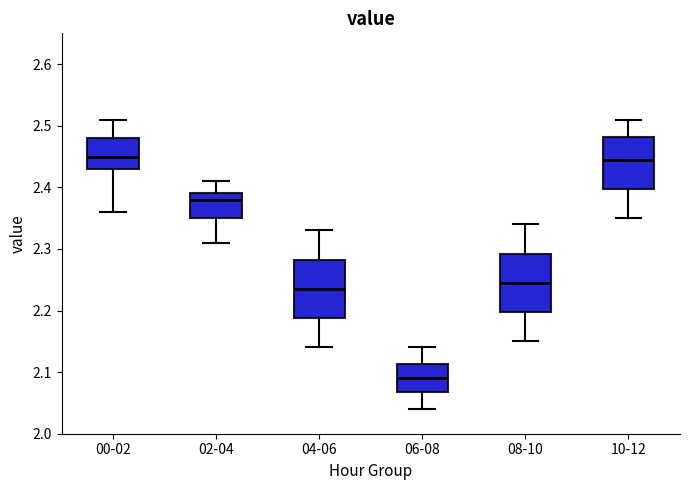

Reading left to right, read every box against the y-axis: the position of its median line, the range the box covers, and the ends of its whiskers. The values are not printed on the chart, so give them approximately, as read against the axis.

00-02: median 2.45, box 2.43 to 2.48, whiskers 2.36 to 2.51
02-04: median 2.38, box 2.35 to 2.39, whiskers 2.31 to 2.41
04-06: median 2.24, box 2.19 to 2.28, whiskers 2.14 to 2.33
06-08: median 2.09, box 2.07 to 2.11, whiskers 2.04 to 2.14
08-10: median 2.25, box 2.20 to 2.29, whiskers 2.15 to 2.34
10-12: median 2.45, box 2.40 to 2.48, whiskers 2.35 to 2.51